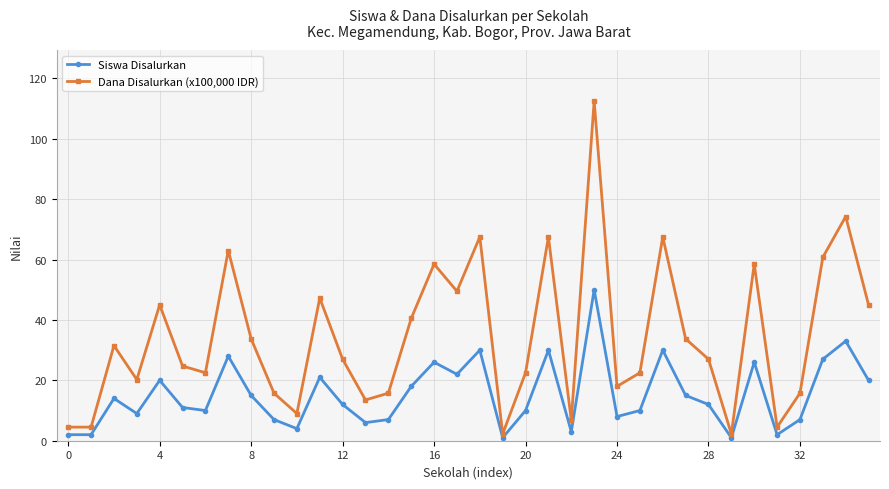

True or false: Siswa Disalurkan has more than 0 points higher than both neighbors.

True